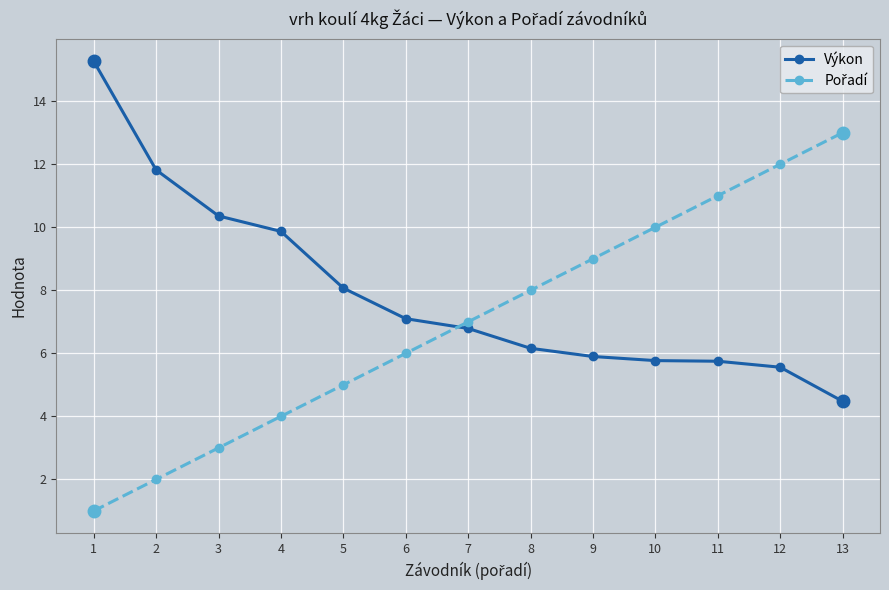

What is the minimum value shown in the chart?

1.0